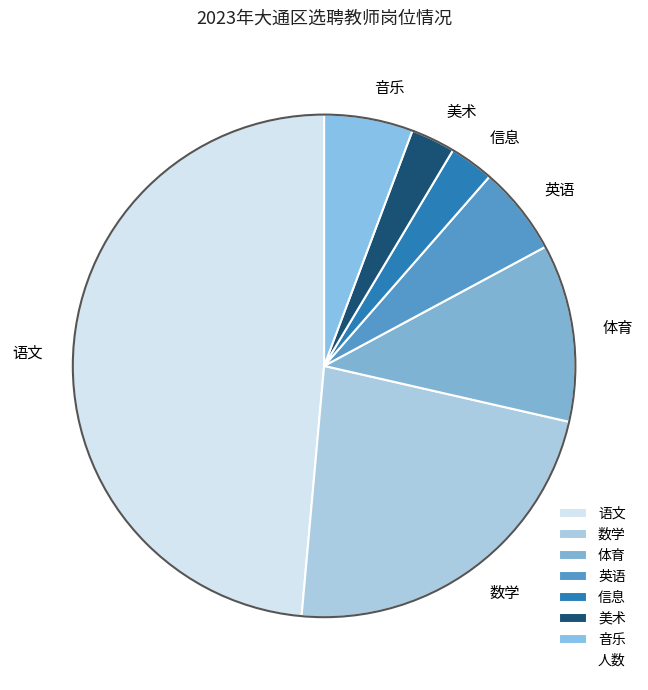

True or false: 英语 accounts for 6% of the total.

True